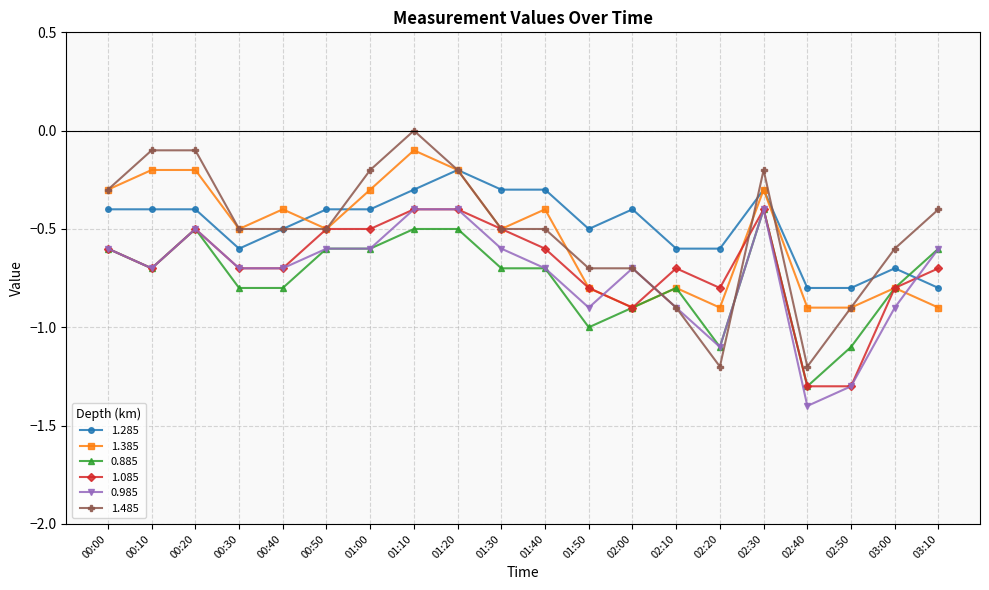

Read the 0.885 value at 01:30.

-0.7